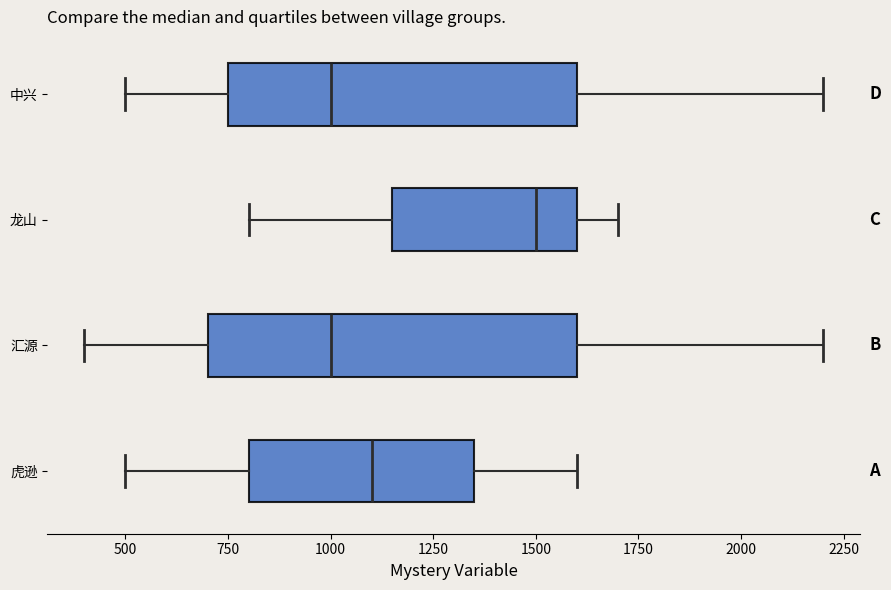

Reading bottom to top, transcribe this box plot: for each box, give where its median line is, the range the box spans, and where its two whiskers end, as read against the x-axis. The values are not printed on the chart, so give them approximately, as read against the axis.

虎逊: median 1100, box 800 to 1350, whiskers 500 to 1600
汇源: median 1000, box 700 to 1600, whiskers 400 to 2200
龙山: median 1500, box 1150 to 1600, whiskers 800 to 1700
中兴: median 1000, box 750 to 1600, whiskers 500 to 2200